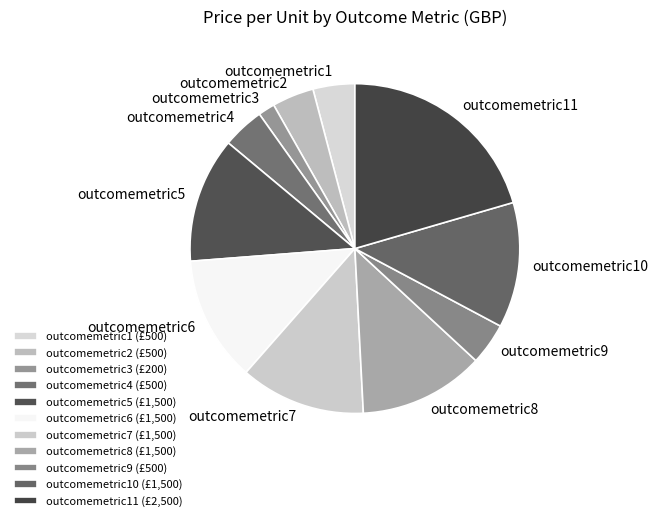

Do outcomemetric10 and outcomemetric7 together represent more than half of the pie?

No